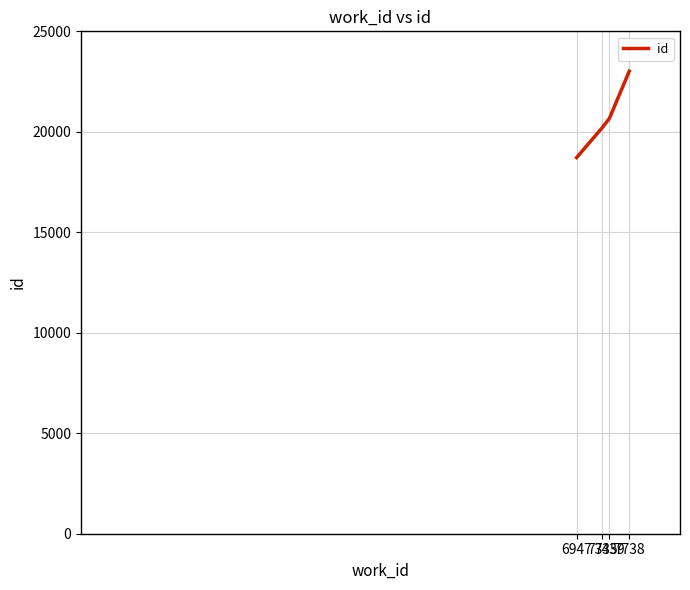

Is it true that the value at 7335 is 20220?

True